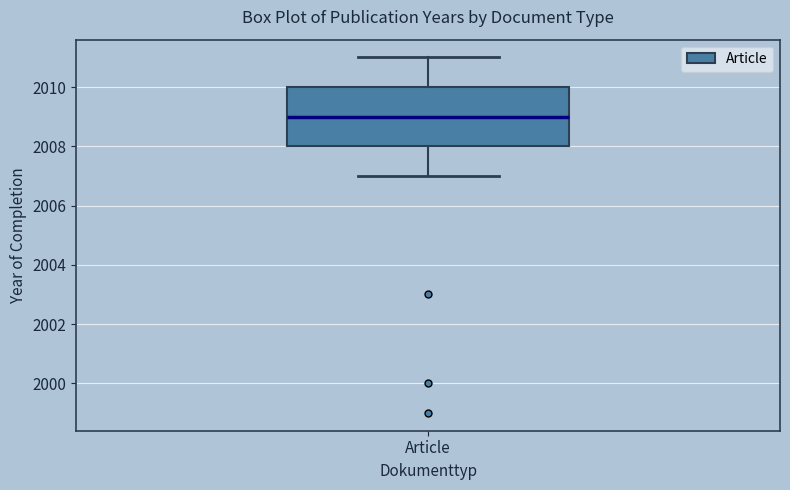

Transcribe this box plot: give where the median line is, the range the box spans, and where the two whiskers end, as read against the y-axis. The values are not printed on the chart, so give them approximately, as read against the axis.

median 2009, box 2008 to 2010, whiskers 2007 to 2011